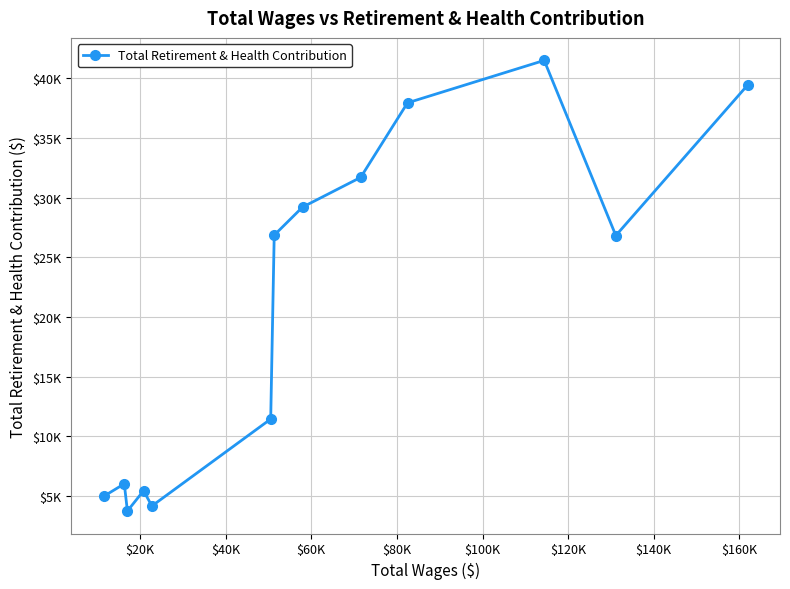

Does the chart display data point markers on the line(s)?

Yes